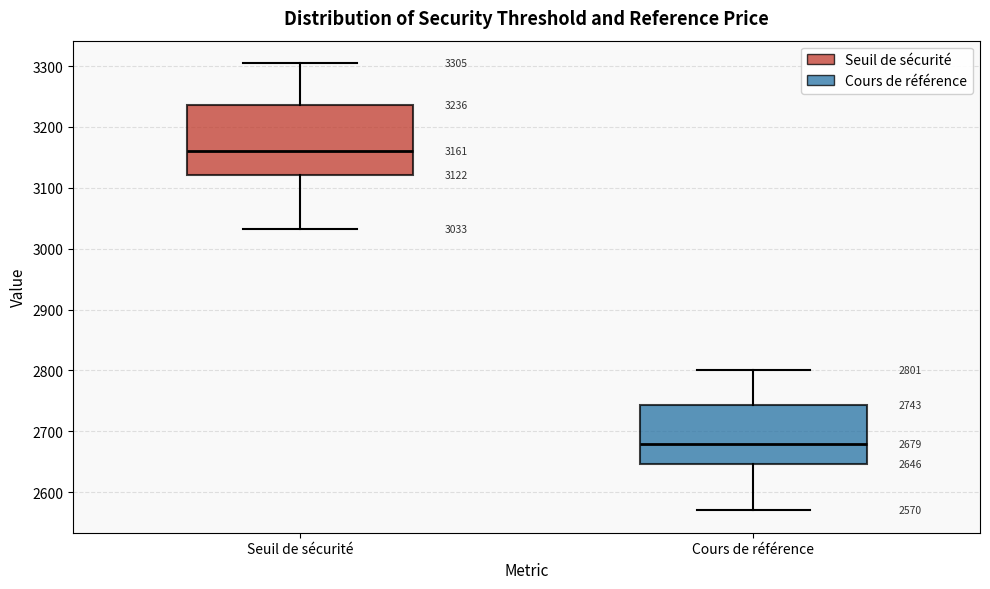

Comparing the boxes themselves (not the whiskers), which one is the tallest?

Seuil de sécurité